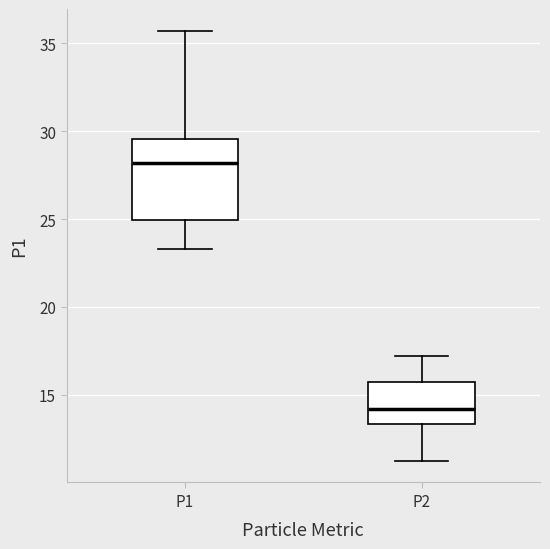

Comparing the boxes themselves (not the whiskers), which one is the tallest?

P1